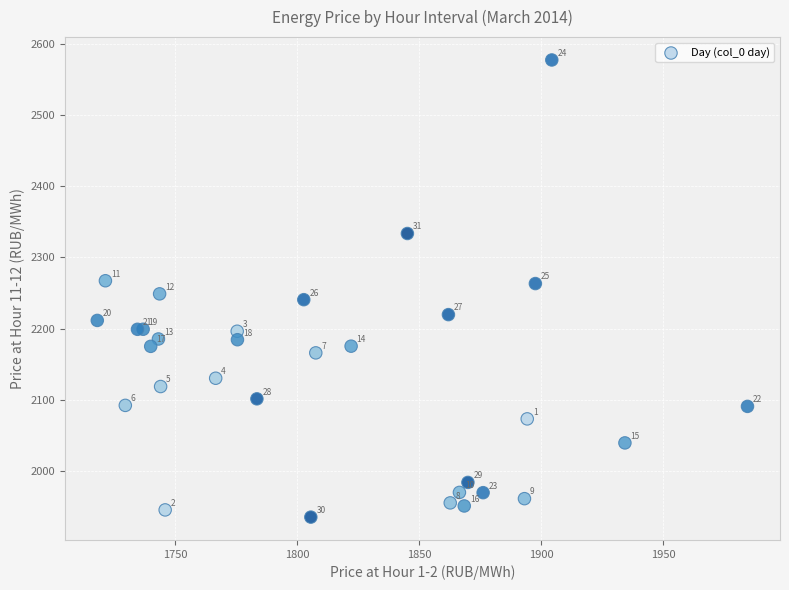

What Y value in the scatter plot is closest to 2256?

2248.8